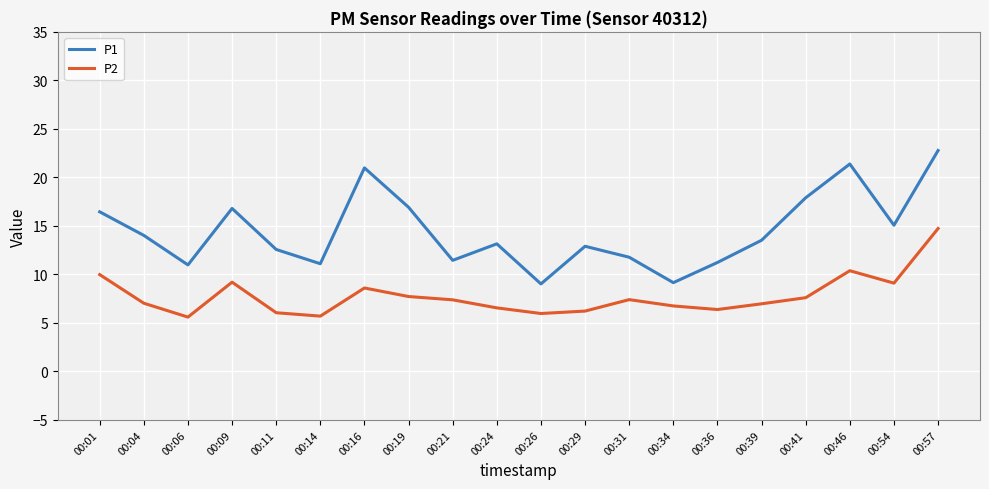

True or false: P1 has a value of 20.2 at 00:24.

False